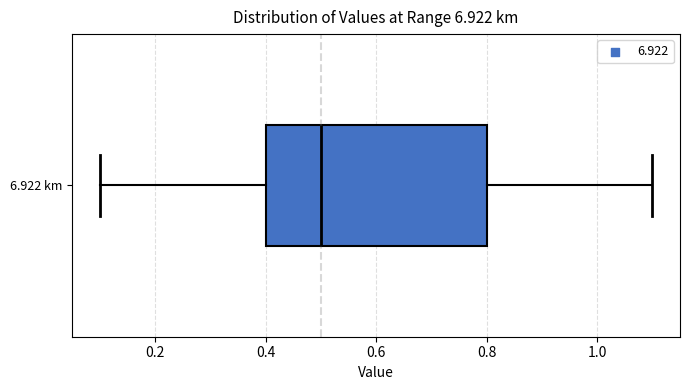

Read this box plot against the x-axis: the position of the median line, the range covered by the box, and the ends of both whiskers. The values are not printed on the chart, so give them approximately, as read against the axis.

median 0.5, box 0.4 to 0.8, whiskers 0.1 to 1.1